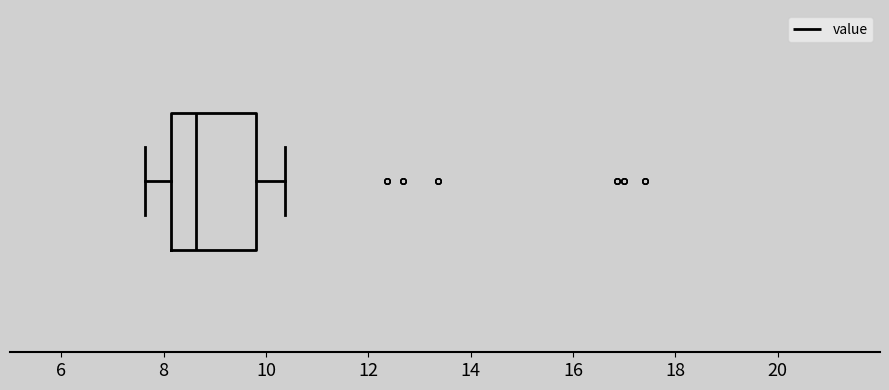

Where does the right whisker of the box end on the x-axis? The values are not printed on the chart, so give them approximately, as read against the axis.

10.4